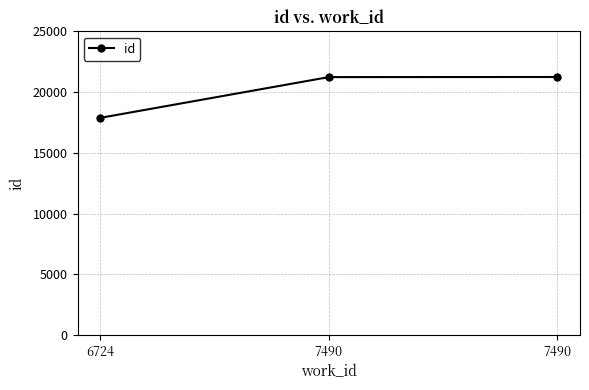

How many data points are less than 21241?

1